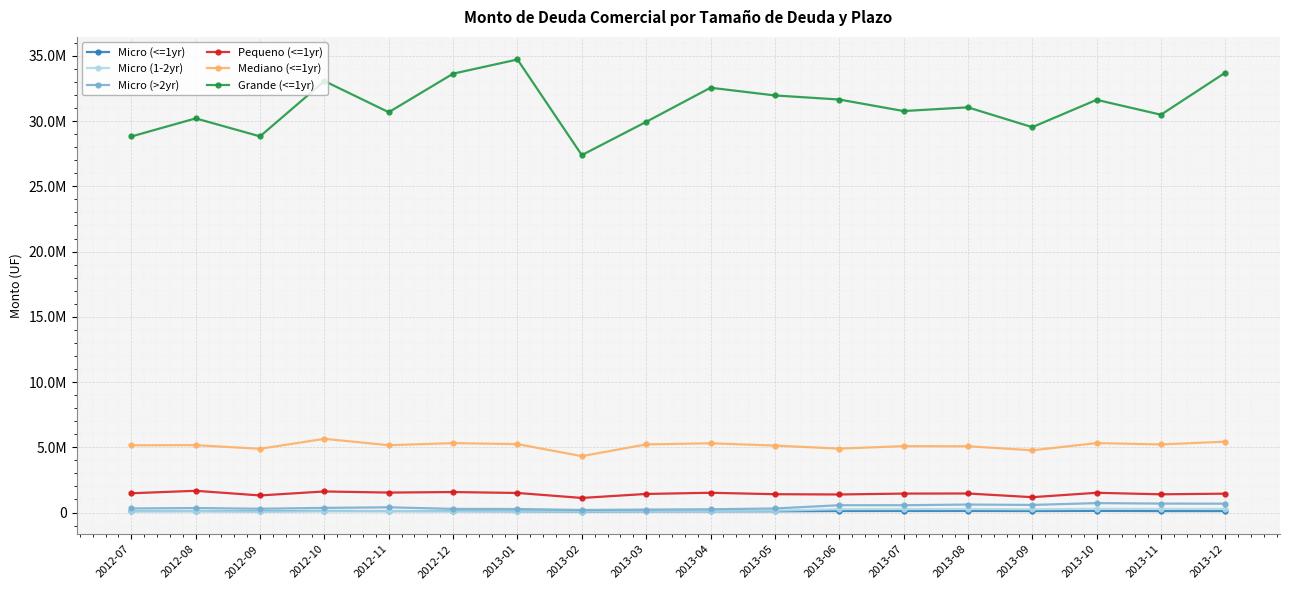

How many series are shown in this chart?

6